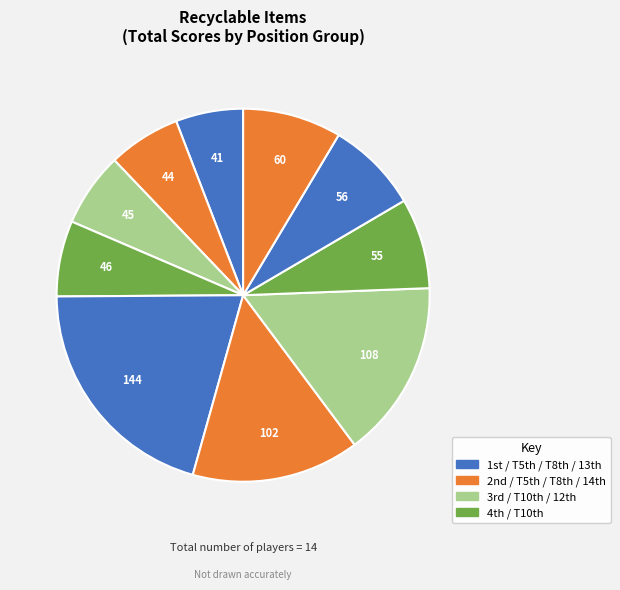

How many slices are in this pie chart?

10